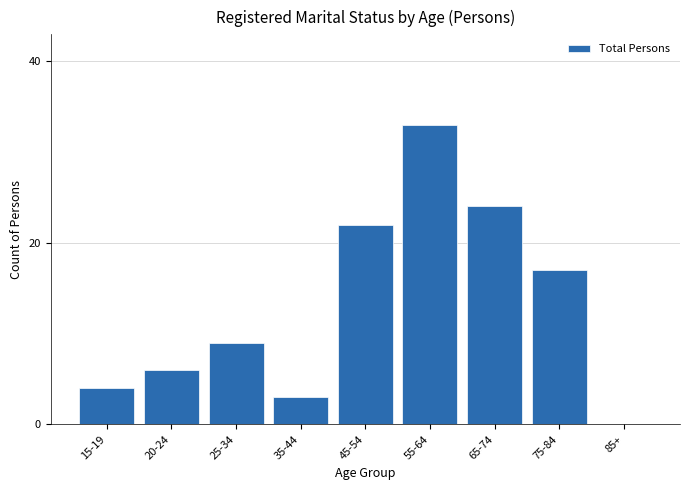

Reading right to left, list all the values displayed in this chart.

85+=0	75-84=17	65-74=24	55-64=33	45-54=22	35-44=3	25-34=9	20-24=6	15-19=4